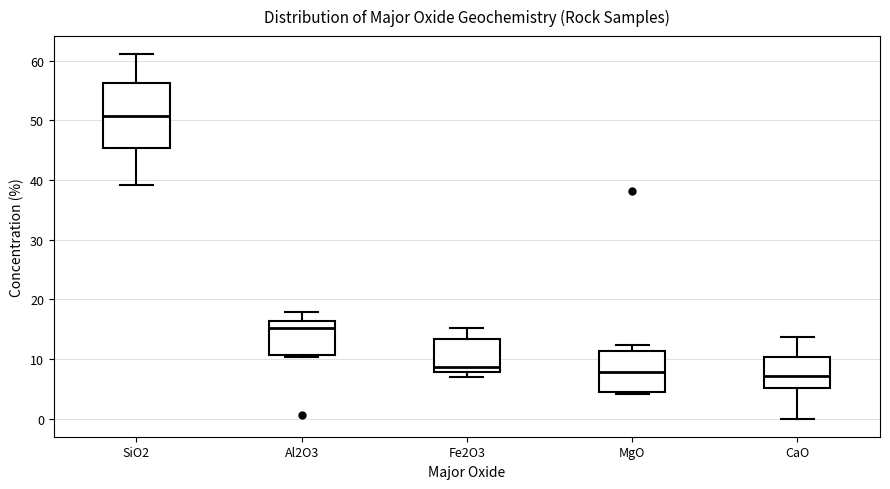

Reading left to right, read every box against the y-axis: the position of its median line, the range the box covers, and the ends of its whiskers. The values are not printed on the chart, so give them approximately, as read against the axis.

SiO2: median 51, box 45 to 56, whiskers 39 to 61
Al2O3: median 15, box 11 to 16, whiskers 10 to 18
Fe2O3: median 9, box 8 to 13, whiskers 7 to 15
MgO: median 8, box 4 to 11, whiskers 4 to 12
CaO: median 7, box 5 to 10, whiskers 0 to 14